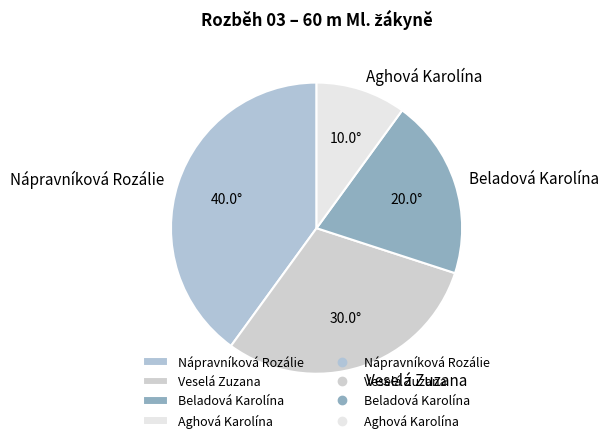

Is it true that Beladová Karolína is 39% of the pie?

False